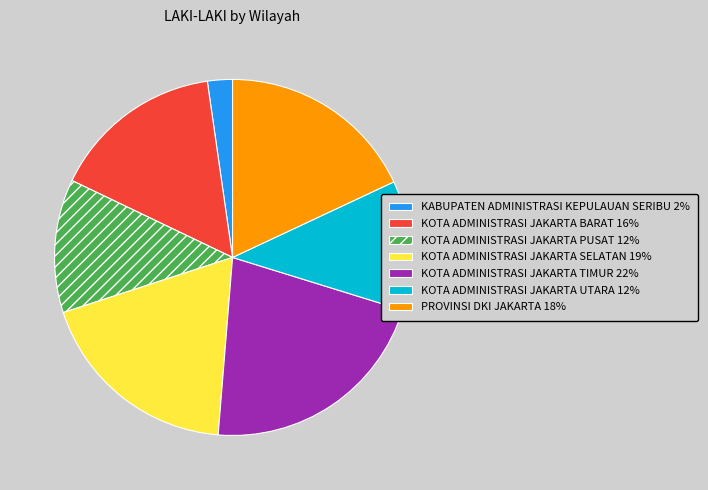

Combined, do KOTA ADMINISTRASI JAKARTA UTARA and KABUPATEN ADMINISTRASI KEPULAUAN SERIBU account for over 50%?

No